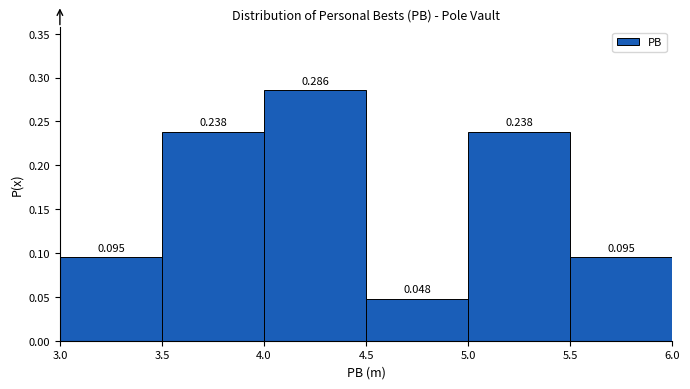

Reading left to right, transcribe this chart: for each bar, give the range it covers on the x-axis and its height.

3.0 to 3.5: 0.095
3.5 to 4.0: 0.238
4.0 to 4.5: 0.286
4.5 to 5.0: 0.048
5.0 to 5.5: 0.238
5.5 to 6.0: 0.095